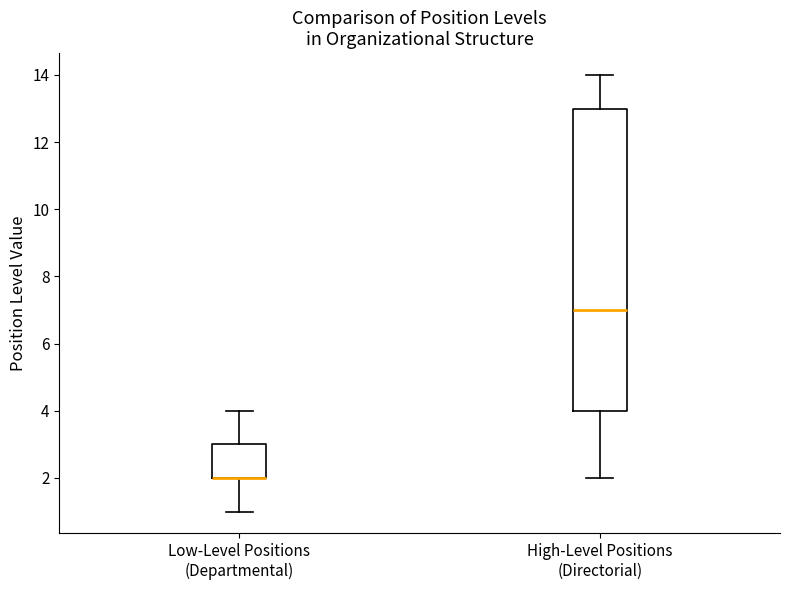

Reading left to right, read every box against the y-axis: the position of its median line, the range the box covers, and the ends of its whiskers. The values are not printed on the chart, so give them approximately, as read against the axis.

Low-Level Positions (Departmental): median 2 (drawn on the box's lower edge), box 2 to 3, whiskers 1 to 4
High-Level Positions (Directorial): median 7, box 4 to 13, whiskers 2 to 14